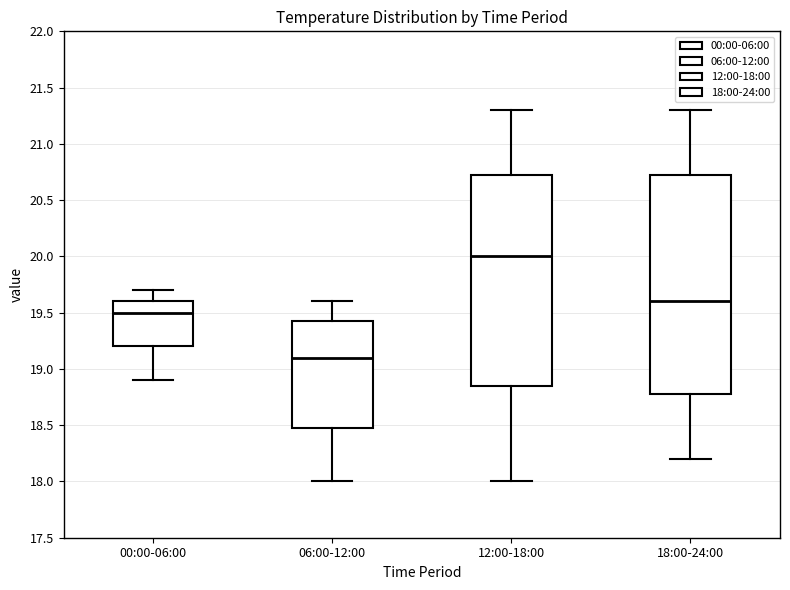

Reading left to right, read every box against the y-axis: the position of its median line, the range the box covers, and the ends of its whiskers. The values are not printed on the chart, so give them approximately, as read against the axis.

00:00-06:00: median 19.50, box 19.20 to 19.60, whiskers 18.90 to 19.70
06:00-12:00: median 19.10, box 18.50 to 19.45, whiskers 18.00 to 19.60
12:00-18:00: median 20.00, box 18.85 to 20.75, whiskers 18.00 to 21.30
18:00-24:00: median 19.60, box 18.80 to 20.75, whiskers 18.20 to 21.30